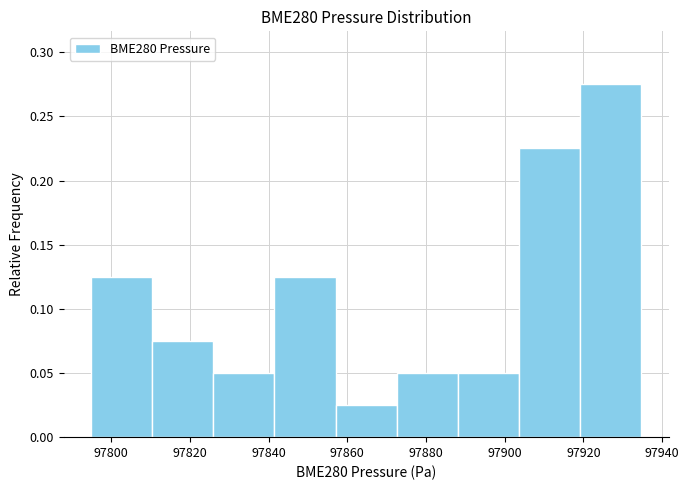

Which range on the x-axis has the tallest bar?

97920 to 97934